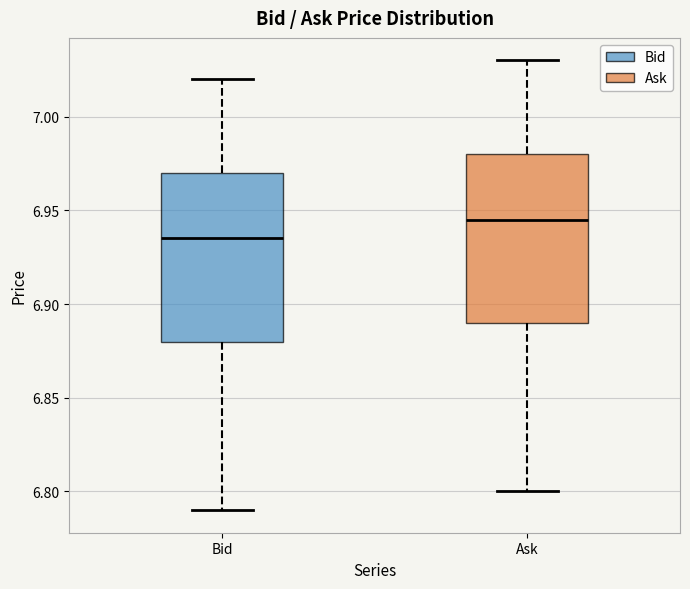

Reading left to right, read every box against the y-axis: the position of its median line, the range the box covers, and the ends of its whiskers. The values are not printed on the chart, so give them approximately, as read against the axis.

Bid: median 6.935, box 6.880 to 6.970, whiskers 6.790 to 7.020
Ask: median 6.945, box 6.890 to 6.980, whiskers 6.800 to 7.030